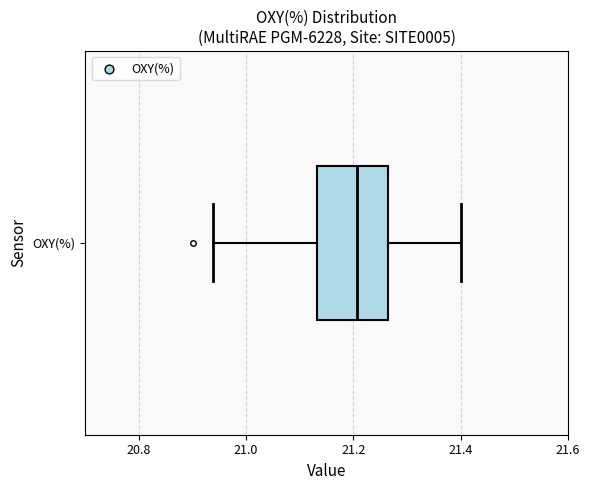

Transcribe this box plot: give where the median line is, the range the box spans, and where the two whiskers end, as read against the x-axis. The values are not printed on the chart, so give them approximately, as read against the axis.

median 21.20, box 21.14 to 21.26, whiskers 20.94 to 21.40